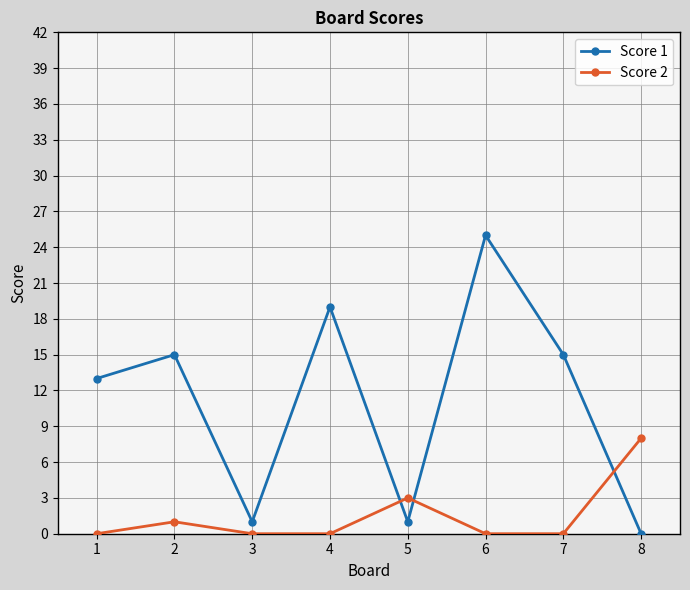

Which series has the largest total across all categories?

Score 1